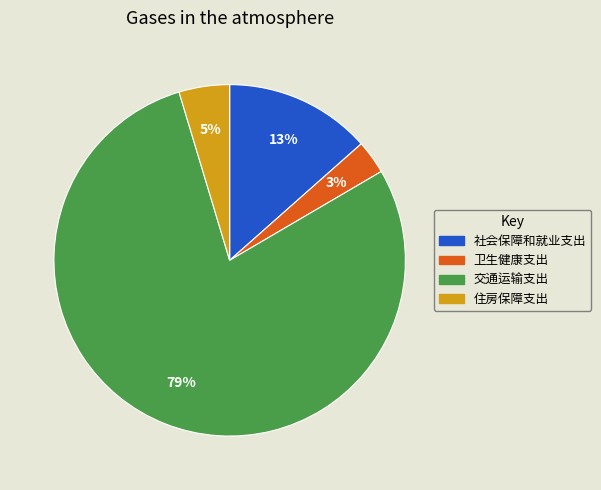

To the nearest percent, what percentage of the pie is 社会保障和就业支出?

13%